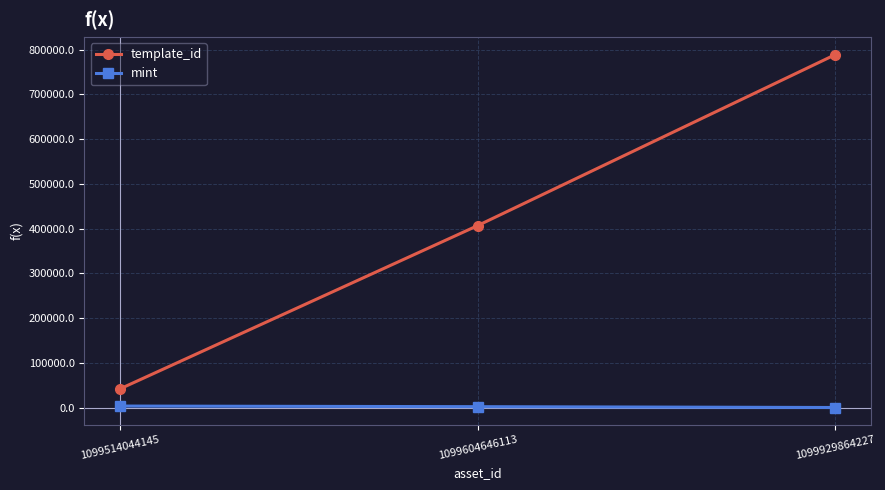

What value does the mint series have at 1099514044145?

3893